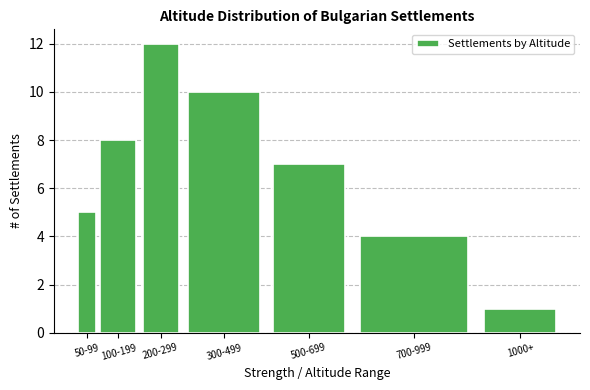

Reading left to right, transcribe all the data shown in this chart.

50-99=5	100-199=8	200-299=12	300-499=10	500-699=7	700-999=4	1000+=1